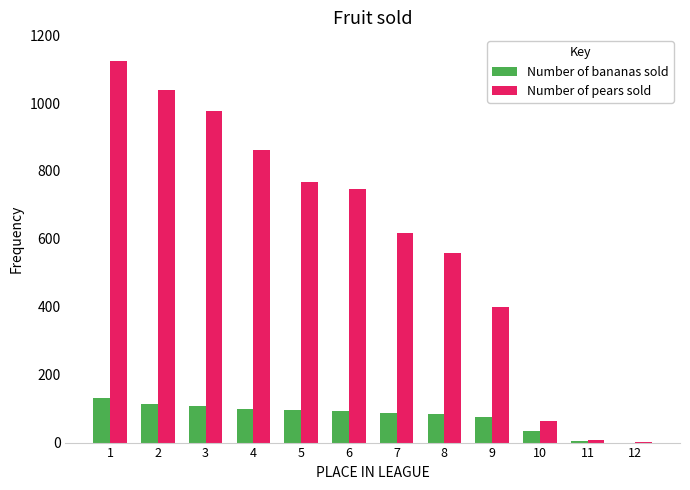

What is the average value of the Number of pears sold series?

596.4